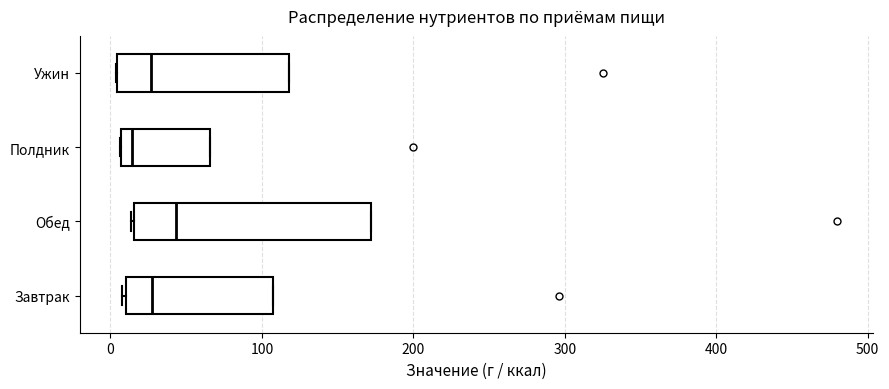

Which box's median line is the furthest to the left?

Полдник